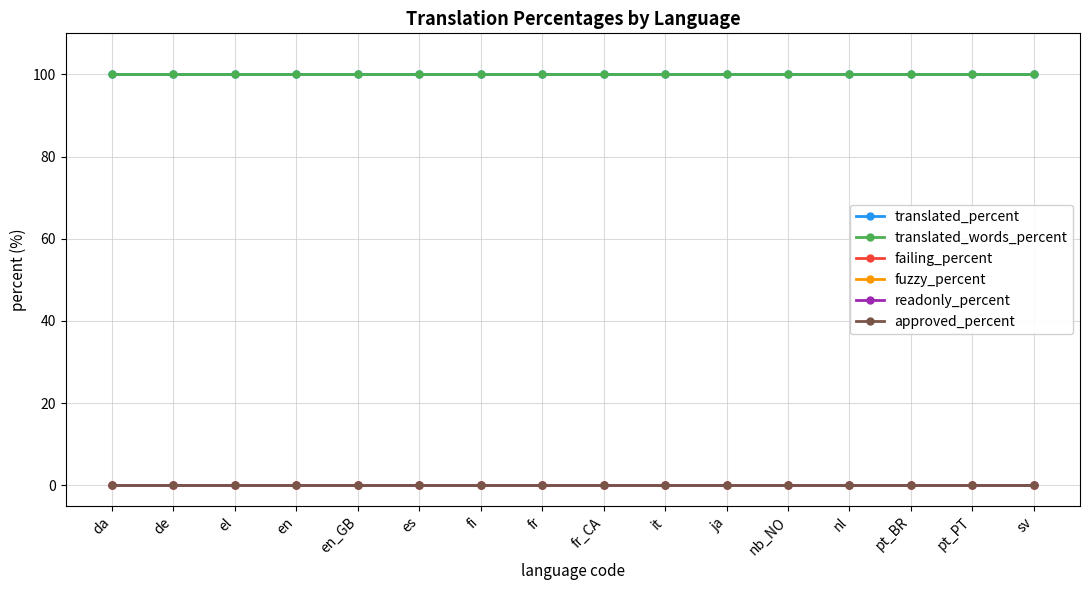

Is the value of fuzzy_percent at da greater than the value of failing_percent at fr_CA?

No